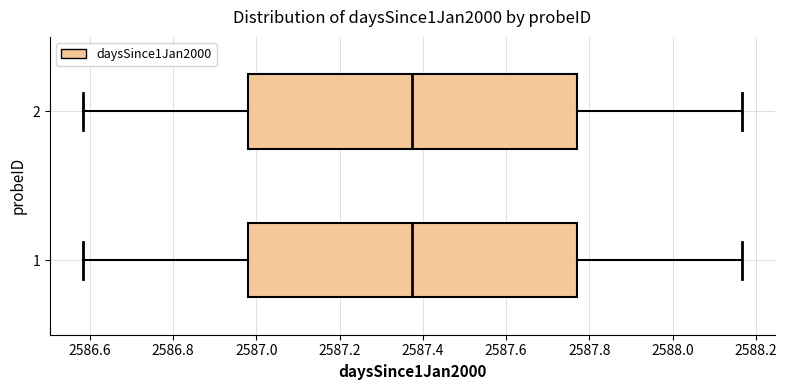

Reading bottom to top, read every box against the x-axis: the position of its median line, the range the box covers, and the ends of its whiskers. The values are not printed on the chart, so give them approximately, as read against the axis.

1: median 2587.38, box 2586.98 to 2587.78, whiskers 2586.58 to 2588.16
2: median 2587.38, box 2586.98 to 2587.78, whiskers 2586.58 to 2588.16